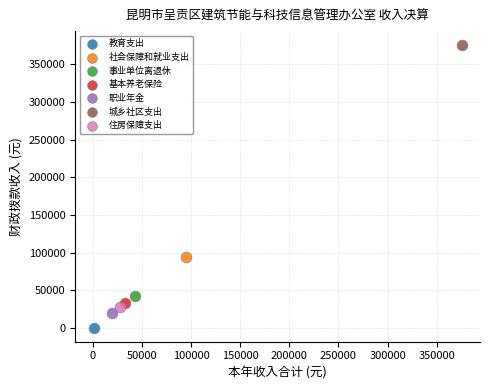

What are all the series names shown in the legend?

教育支出, 社会保障和就业支出, 事业单位离退休, 基本养老保险, 职业年金, 城乡社区支出, 住房保障支出